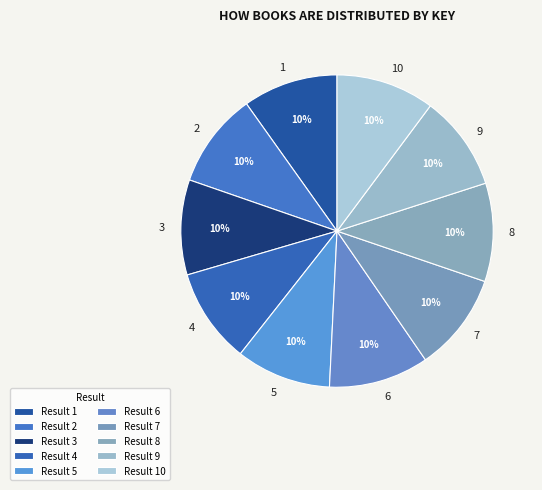

Is it true that 4 is 1% of the pie?

False